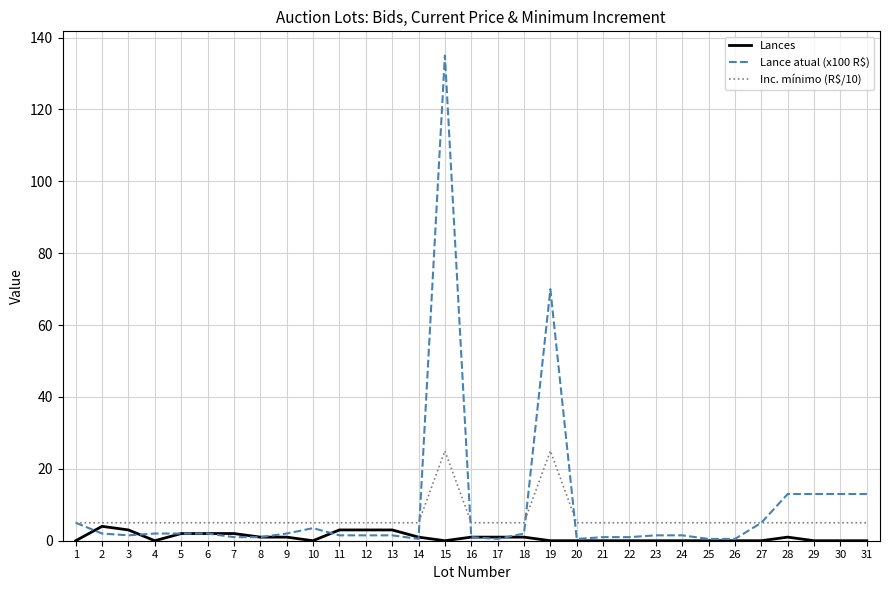

At which category is the sum across all series the highest?

15